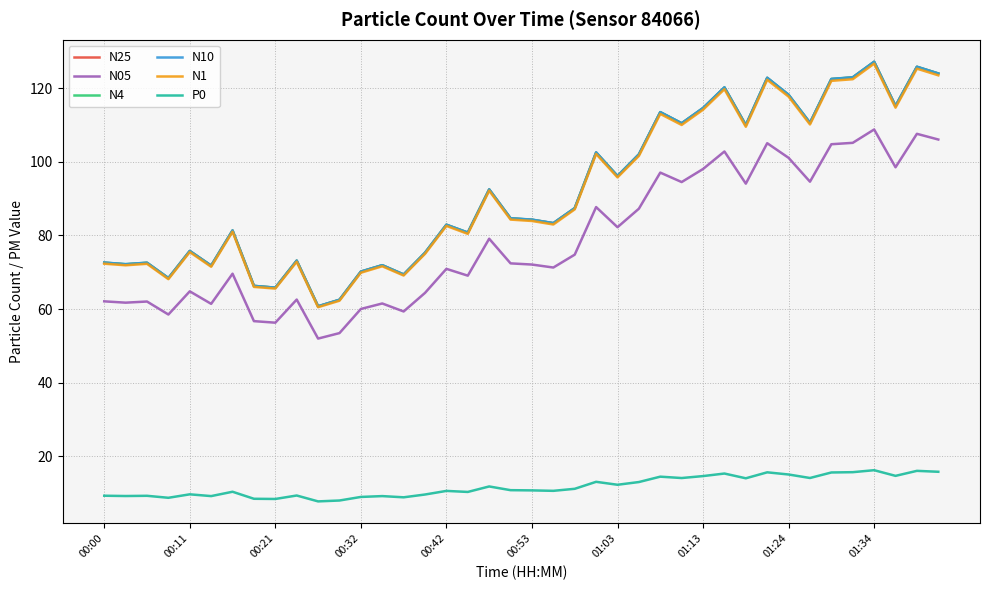

True or false: N05 and P0 intersect in this chart.

False